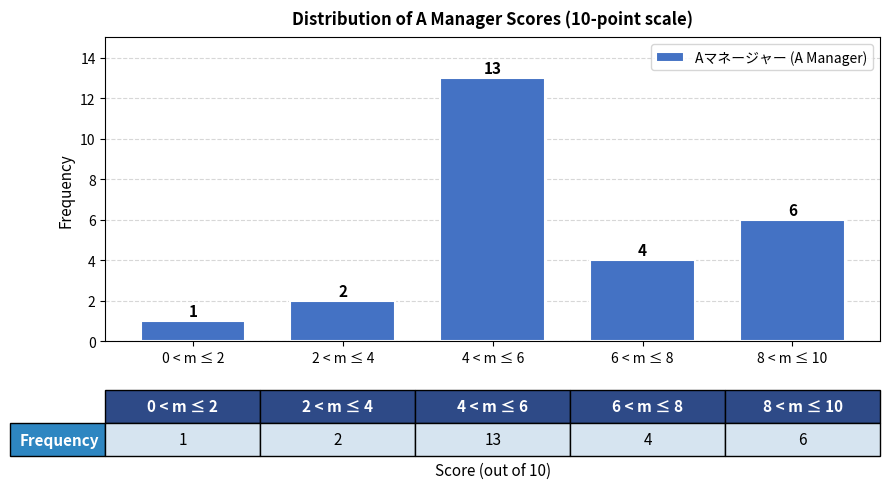

Reading left to right, list all the values displayed in this chart.

1	2	13	4	6